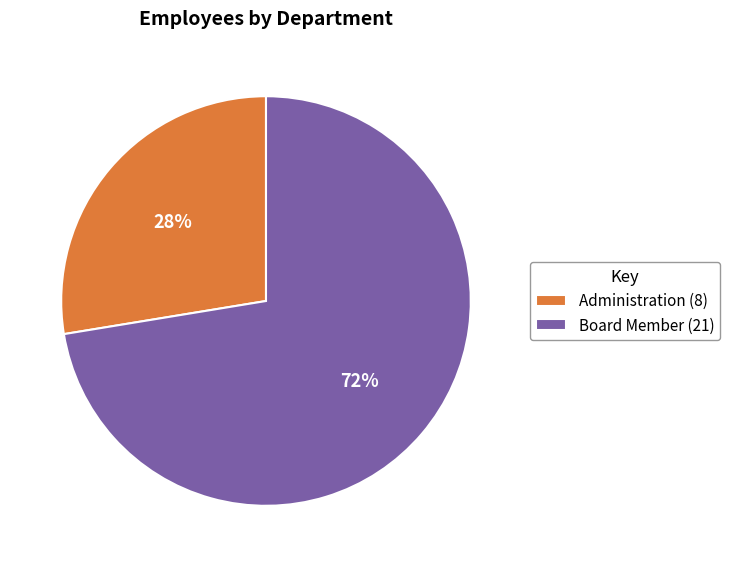

What is the ratio of the value at Board Member (21) to the value at Administration (8)?

2.6